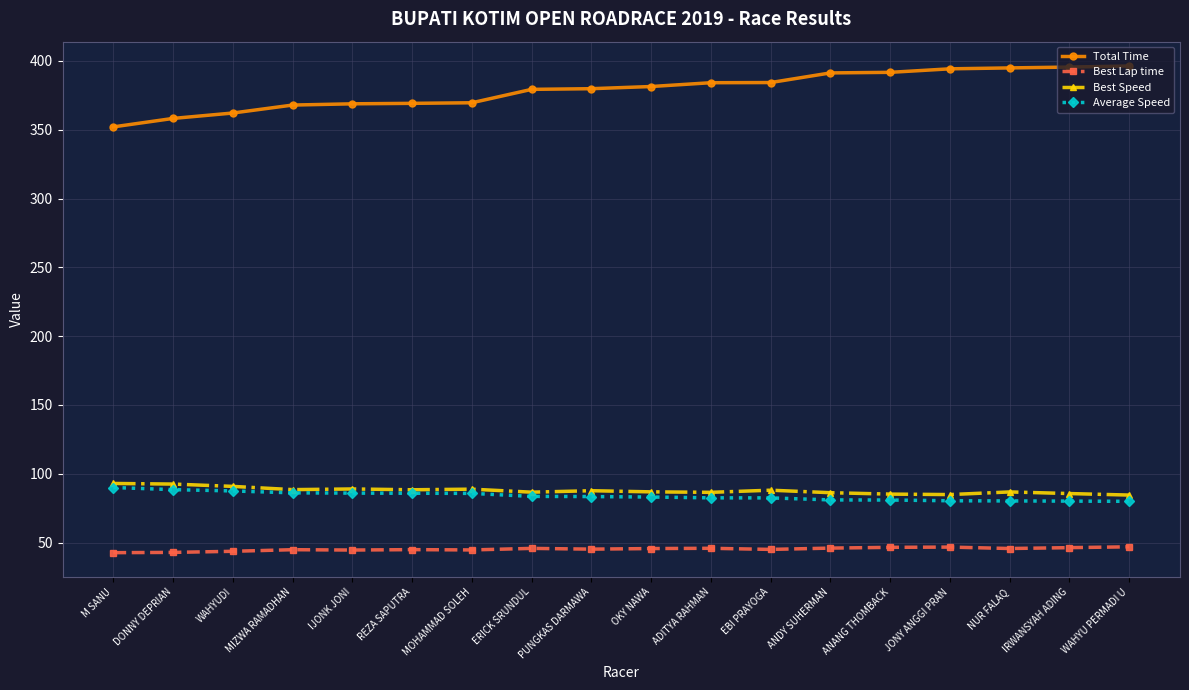

Which series has the largest range (max minus min)?

Total Time